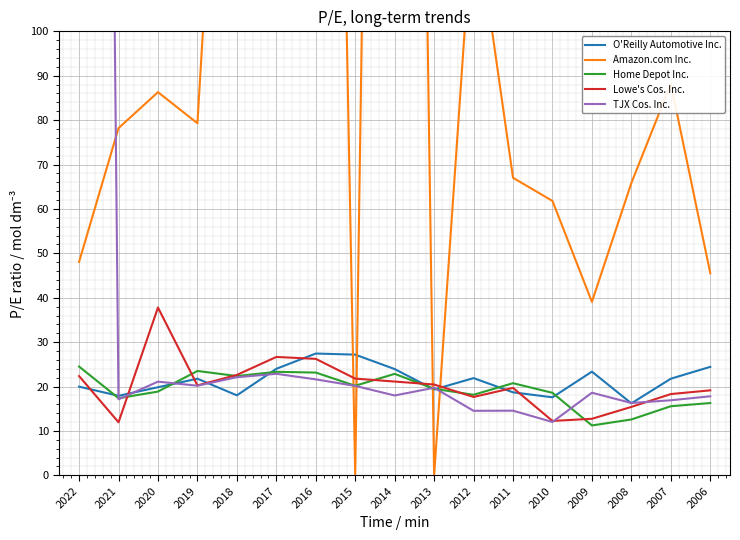

Is the value of Home Depot Inc. at 2022 greater than the value of TJX Cos. Inc. at 2020?

Yes